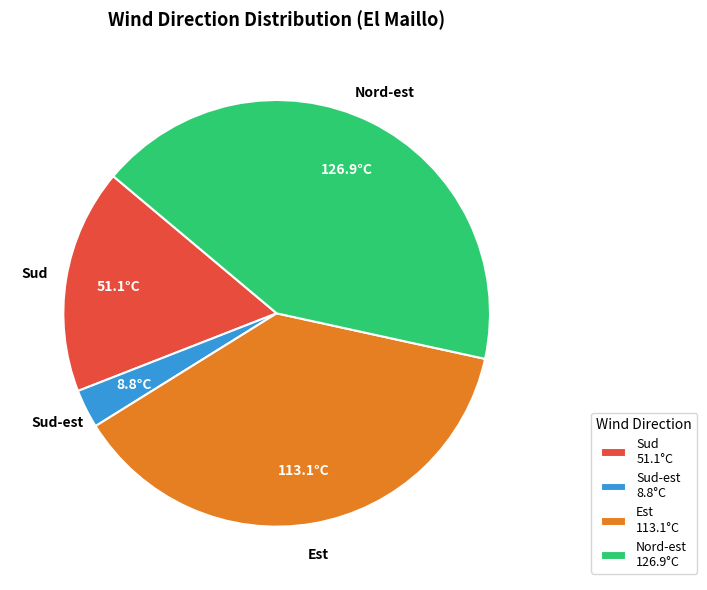

Approximately how many times larger is the value at Sud 51.1°C compared to Est 113.1°C?

0.5